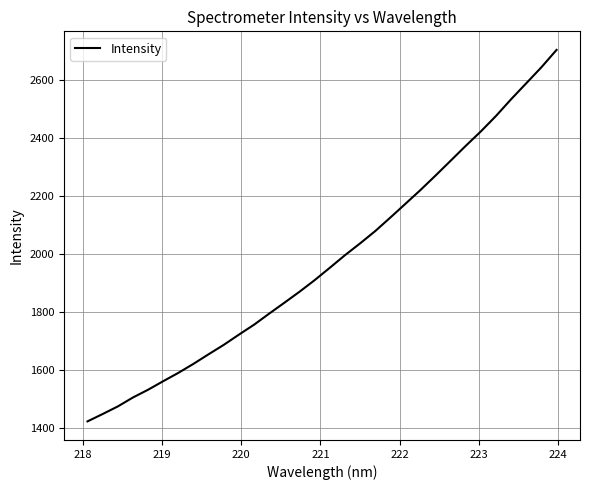

What is the difference between the maximum and minimum values?

1280.6